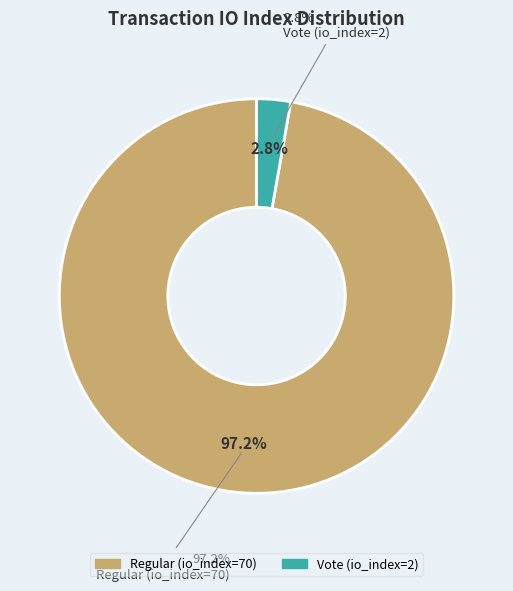

Count the number of slices in the pie.

2